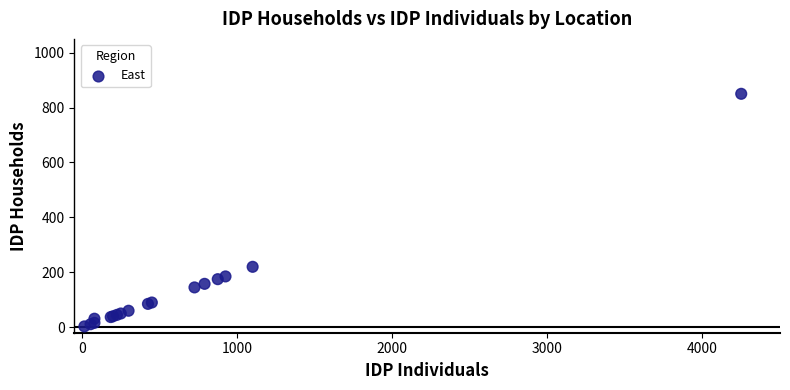

What Y value in the scatter plot is closest to 426?

220